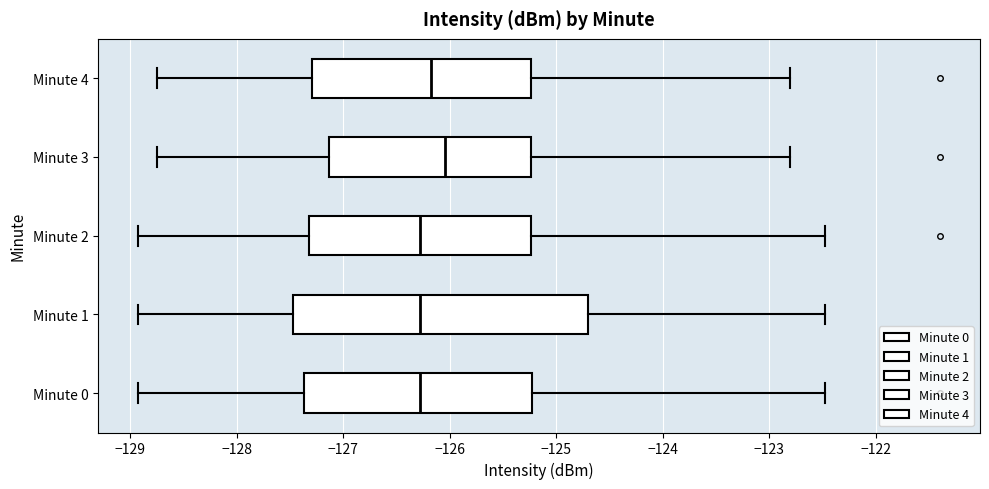

Reading bottom to top, read every box against the x-axis: the position of its median line, the range the box covers, and the ends of its whiskers. The values are not printed on the chart, so give them approximately, as read against the axis.

Minute 0: median -126.3, box -127.4 to -125.2, whiskers -128.9 to -122.5
Minute 1: median -126.3, box -127.5 to -124.7, whiskers -128.9 to -122.5
Minute 2: median -126.3, box -127.3 to -125.2, whiskers -128.9 to -122.5
Minute 3: median -126.0, box -127.1 to -125.2, whiskers -128.7 to -122.8
Minute 4: median -126.2, box -127.3 to -125.2, whiskers -128.7 to -122.8